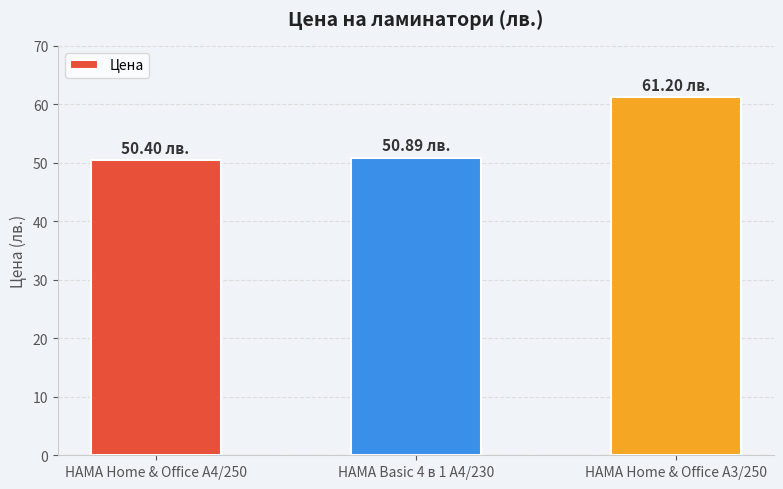

The chart shows a value of 50.9 at HAMA Basic 4 в 1 A4/230. True or false?

True